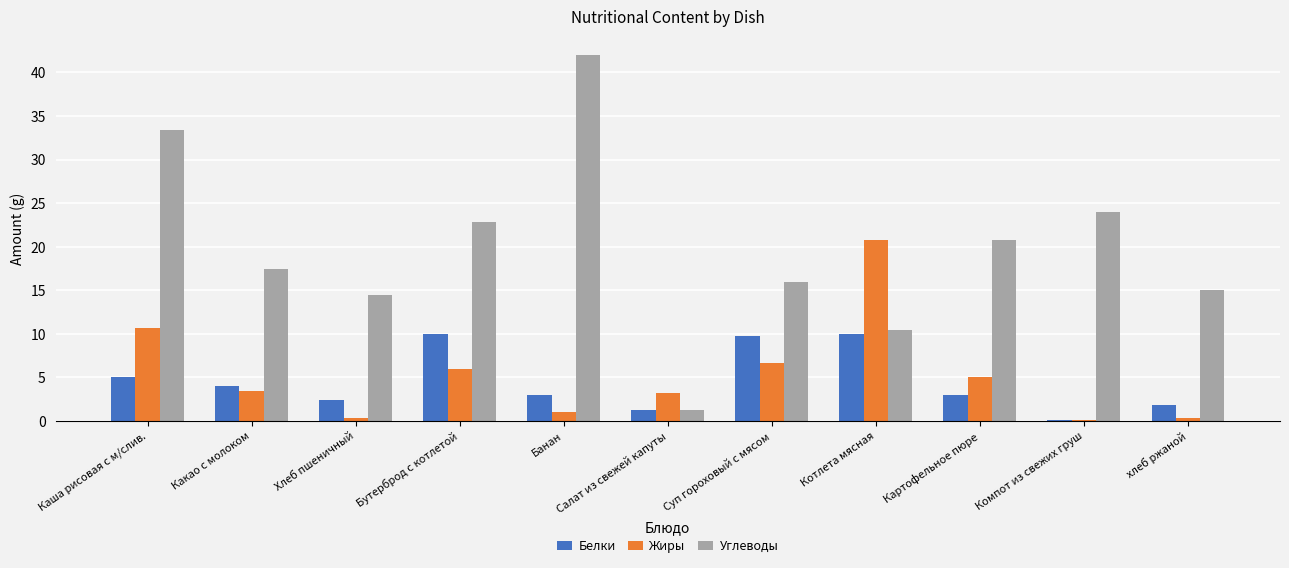

Is the value of Жиры at Каша рисовая с м/слив. greater than the value of Белки at Какао с молоком?

Yes